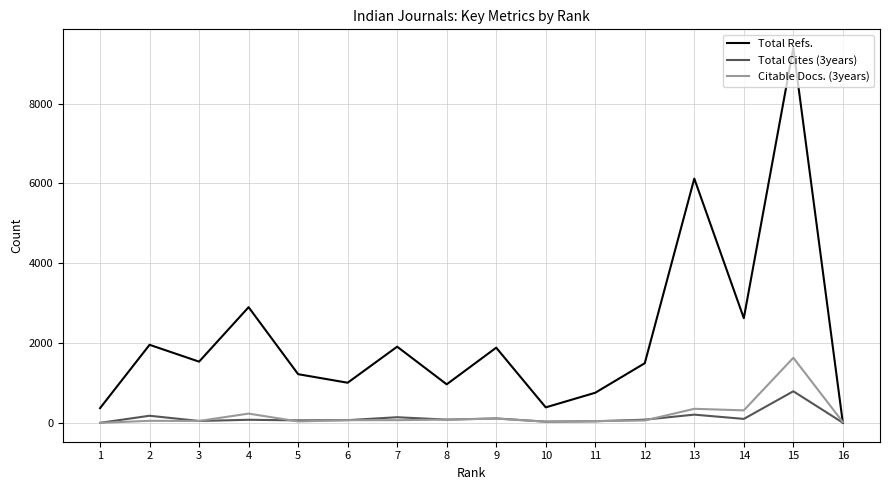

Is the value of Total Cites (3years) at 15 greater than the value of Citable Docs. (3years) at 5?

Yes